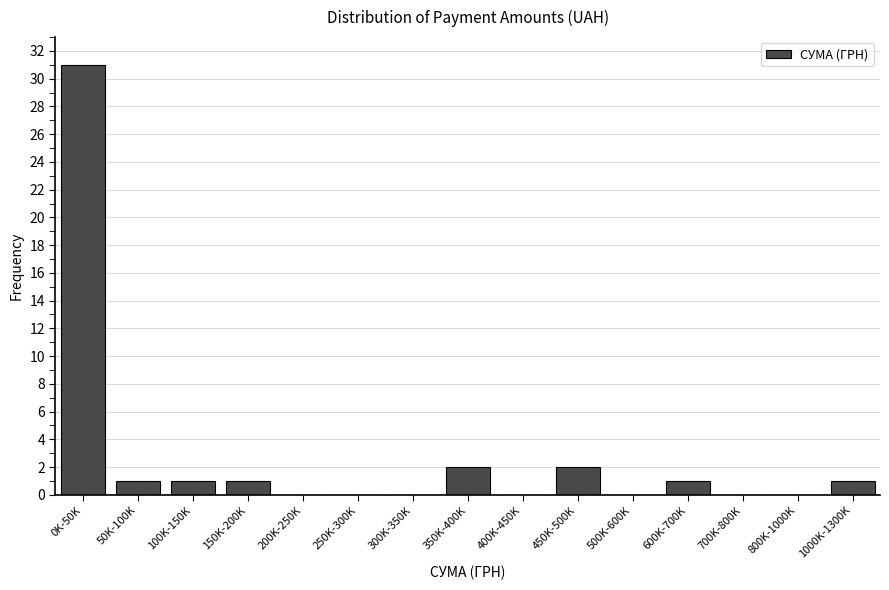

Reading left to right, list all the values displayed in this chart.

0K-50K=31	50K-100K=1	100K-150K=1	150K-200K=1	200K-250K=0	250K-300K=0	300K-350K=0	350K-400K=2	400K-450K=0	450K-500K=2	500K-600K=0	600K-700K=1	700K-800K=0	800K-1000K=0	1000K-1300K=1